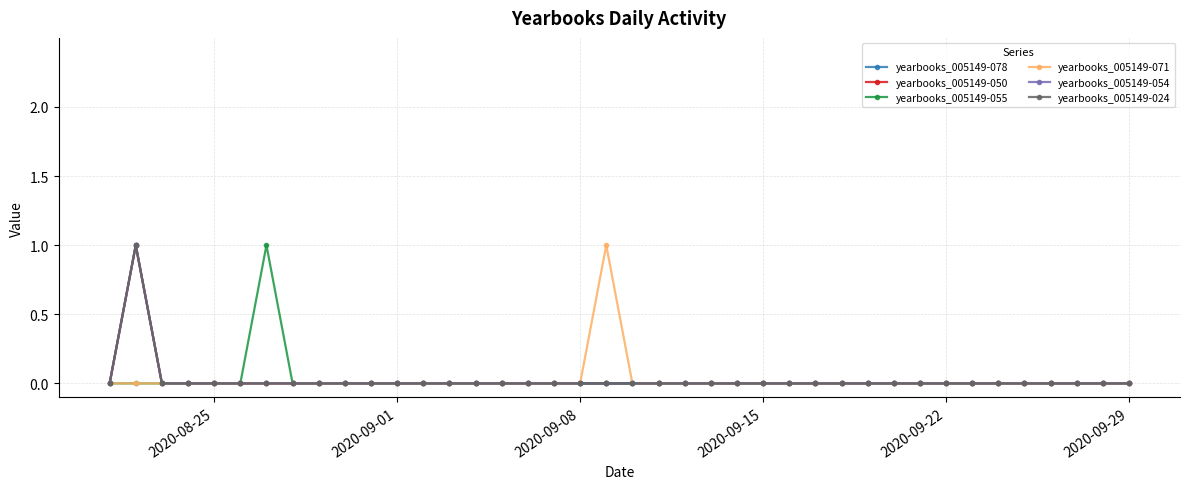

Does the chart have visible grid lines?

Yes